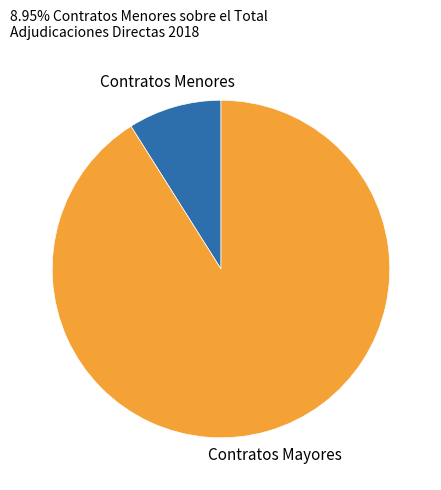

Which slice is the smallest?

Contratos Menores